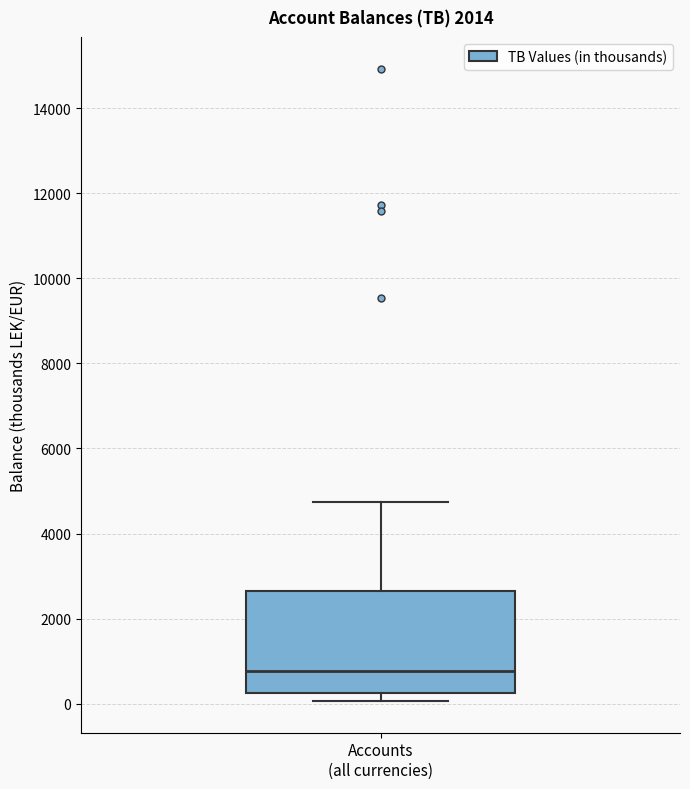

Read this box plot against the y-axis: the position of the median line, the range covered by the box, and the ends of both whiskers. The values are not printed on the chart, so give them approximately, as read against the axis.

median 800, box 200 to 2600, whiskers 0 to 4800